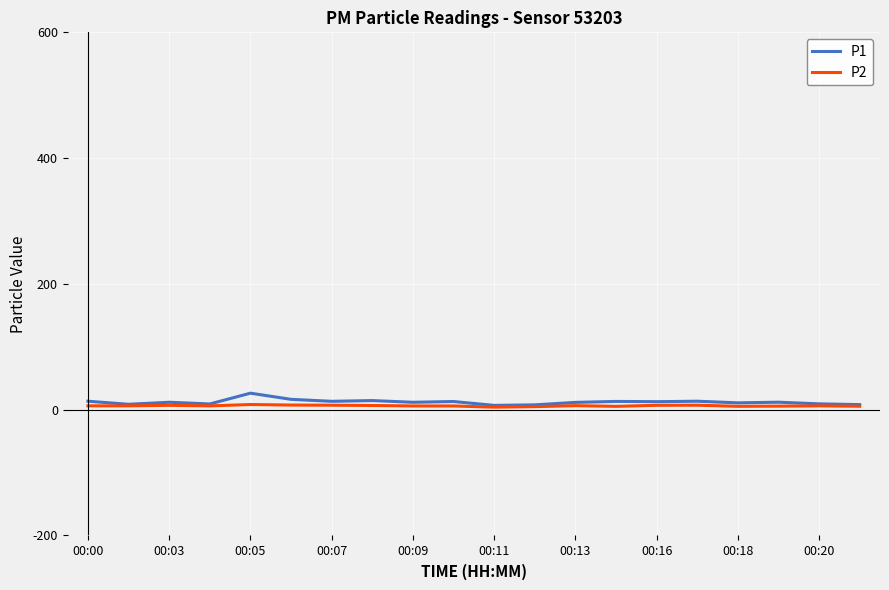

What is the maximum value shown in the chart?

26.3